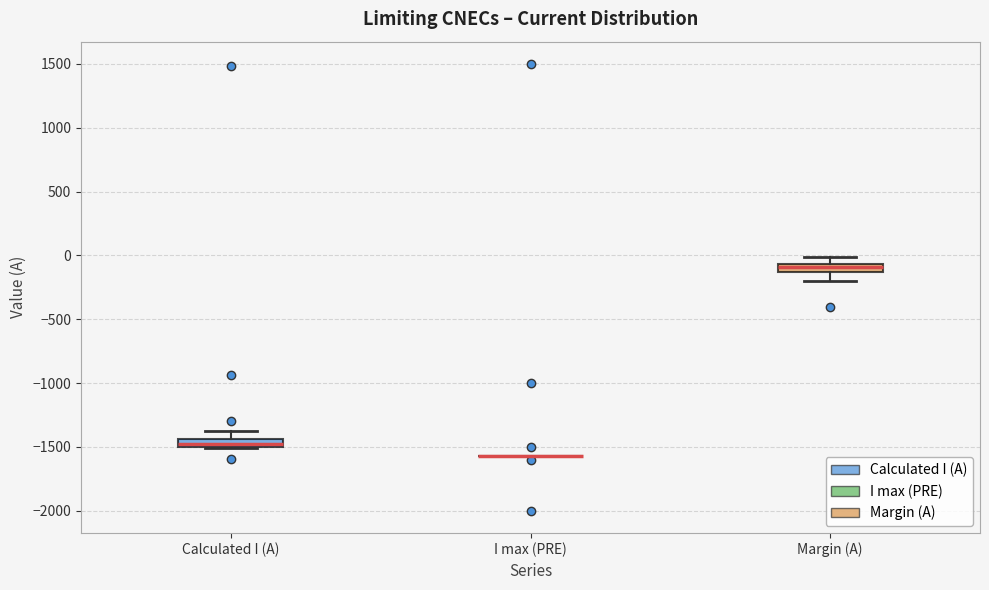

Where is the lower edge of the box for Margin (A) on the y-axis? The values are not printed on the chart, so give them approximately, as read against the axis.

-150